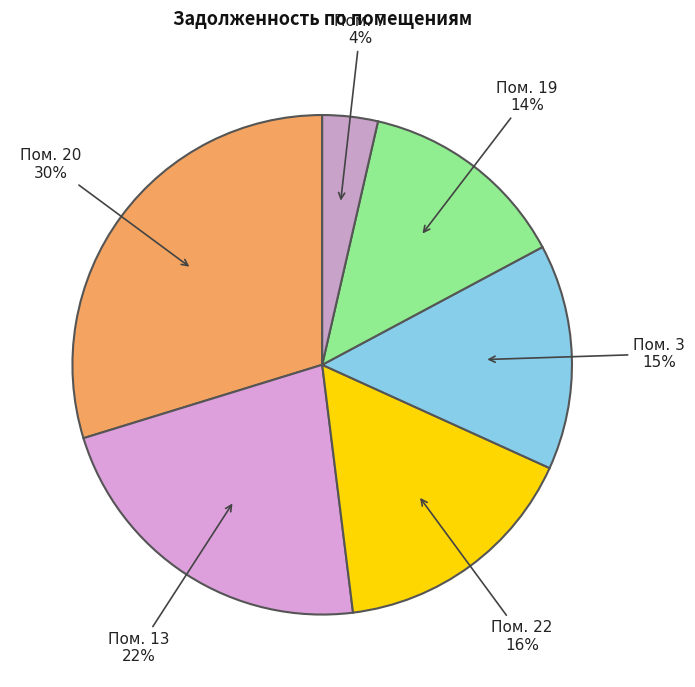

Which has a higher value, Пом. 19 or Пом. 7?

Пом. 19